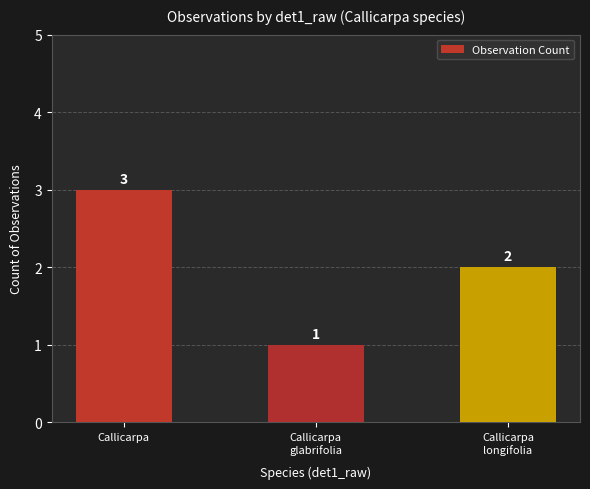

Rank the categories by value from highest to lowest.

Callicarpa, Callicarpa
longifolia, Callicarpa
glabrifolia